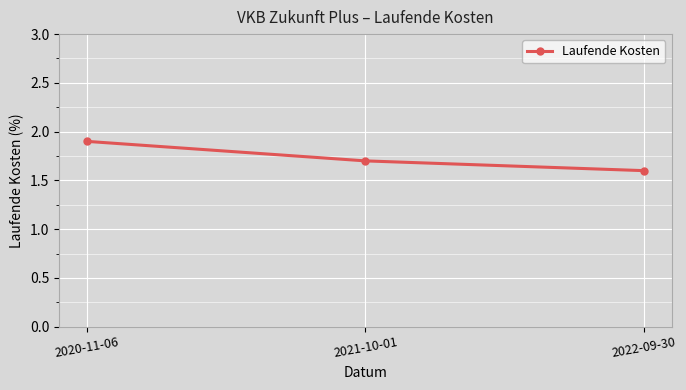

The chart shows a value of 1.7 at 2021-10-01. True or false?

True